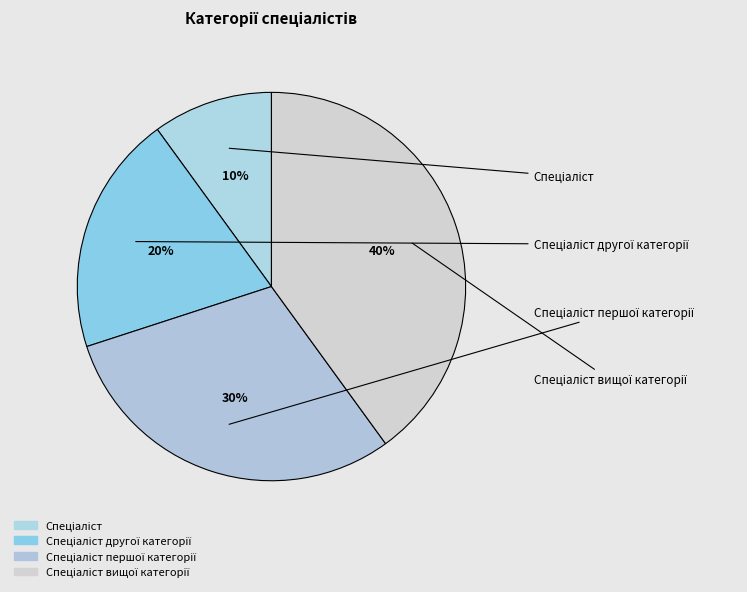

Count the number of slices in the pie.

4